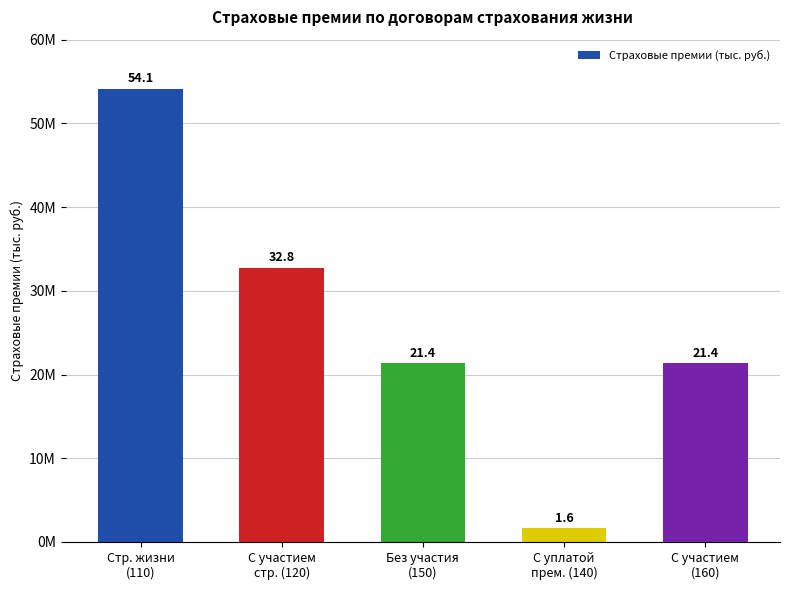

What is the change in value from Стр. жизни
(110) to С участием
стр. (120)?

-21367156.5